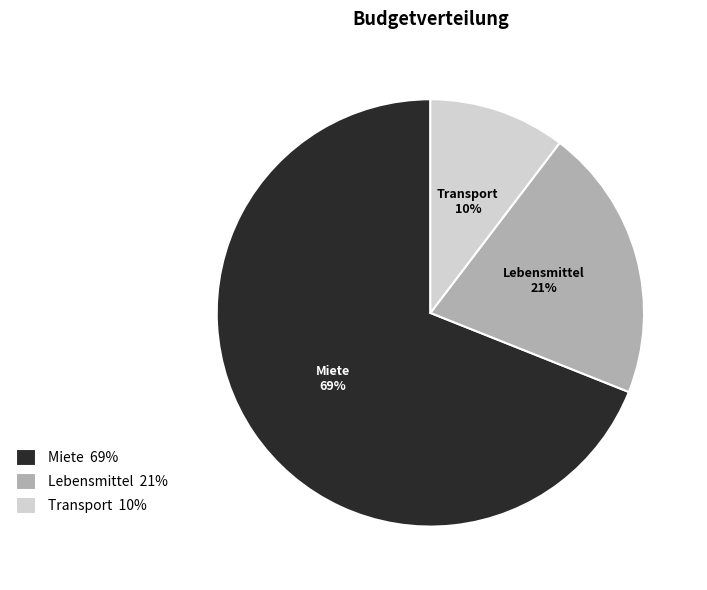

What is the ratio of the value at Miete to the value at Lebensmittel?

3.3